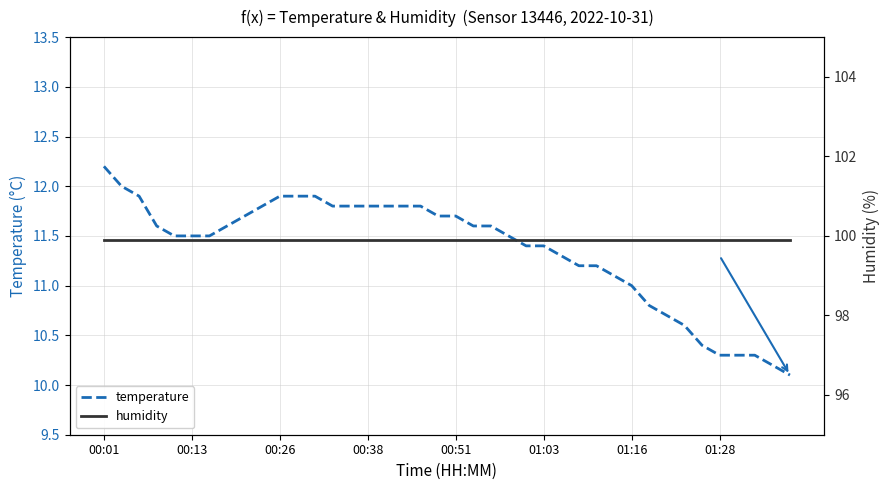

Reading left to right, transcribe all the data shown in this chart.

temperature: 12.2	12.0	11.9	11.6	11.5	11.5	11.5	11.6	11.7	11.8	11.9	11.9	11.9	11.8	11.8	11.8	11.8	11.8	11.8	11.7	11.7	11.6	11.6	11.5	11.4	11.4	11.3	11.2	11.2	11.1	11.0	10.8	10.7	10.6	10.4	10.3	10.3	10.3	10.2	10.1
humidity: 99.9	99.9	99.9	99.9	99.9	99.9	99.9	99.9	99.9	99.9	99.9	99.9	99.9	99.9	99.9	99.9	99.9	99.9	99.9	99.9	99.9	99.9	99.9	99.9	99.9	99.9	99.9	99.9	99.9	99.9	99.9	99.9	99.9	99.9	99.9	99.9	99.9	99.9	99.9	99.9